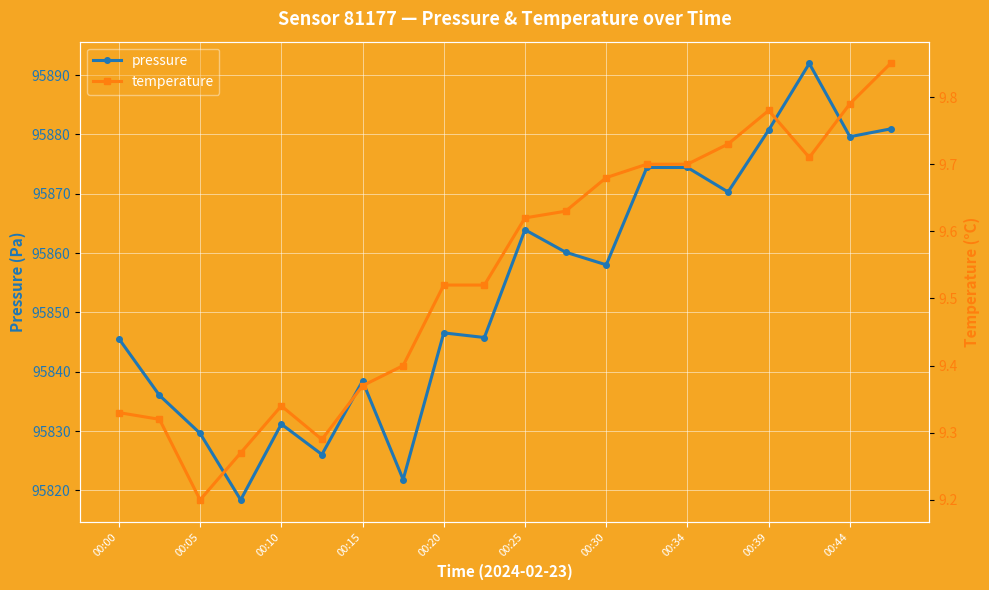

What is the maximum value for pressure?

95892.0